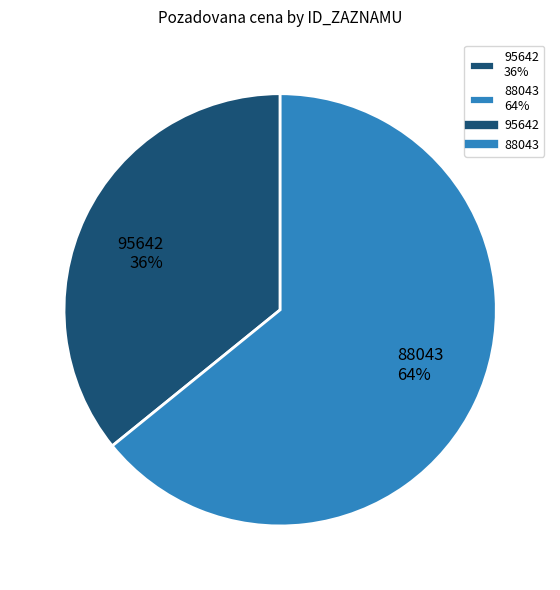

Between 88043 and 95642, which is larger?

88043